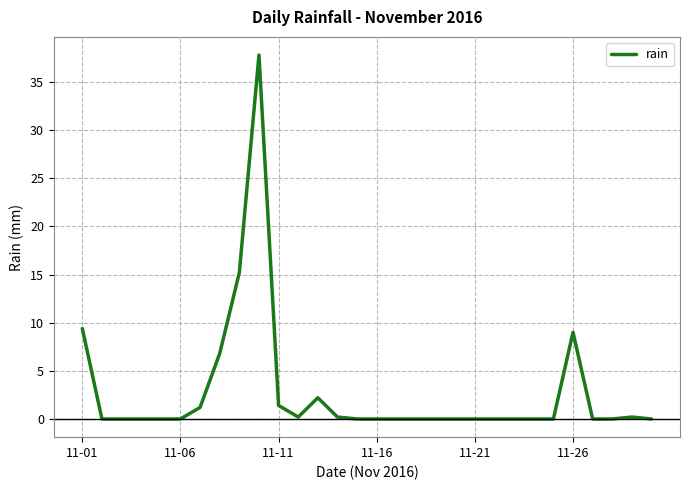

What is the greatest value displayed?

37.8